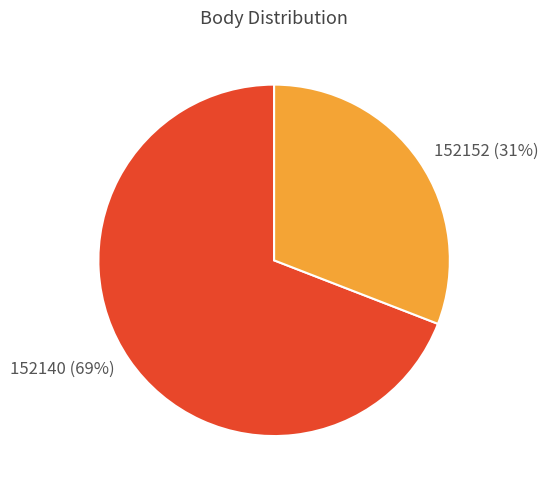

To the nearest percent, what is the average slice percentage?

50%